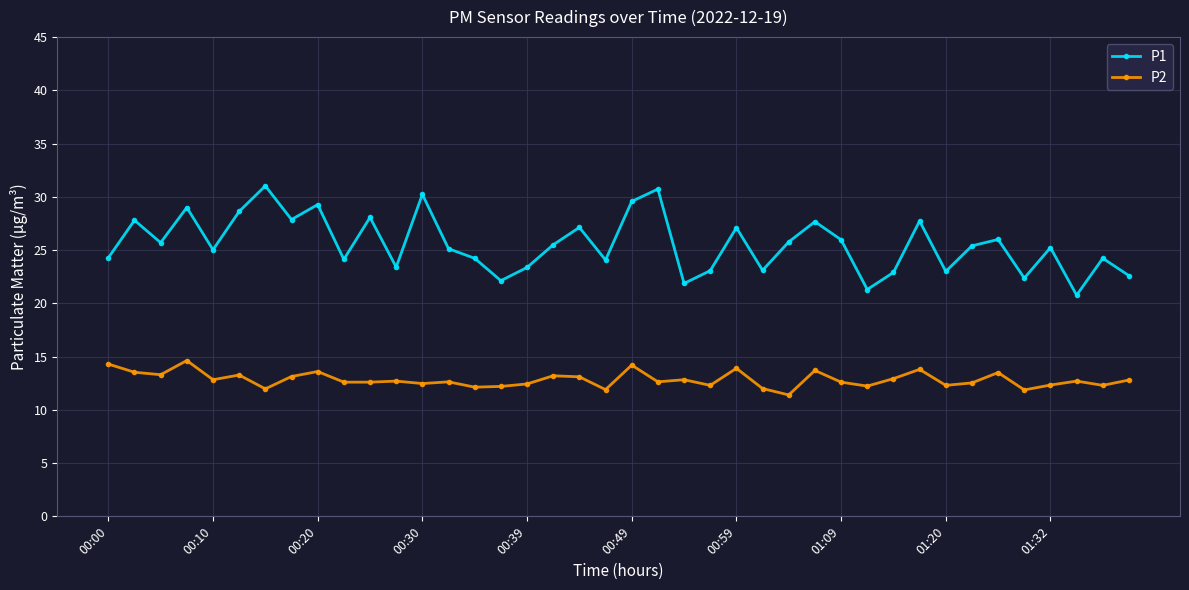

True or false: P1 has more than 0 points higher than both neighbors.

True